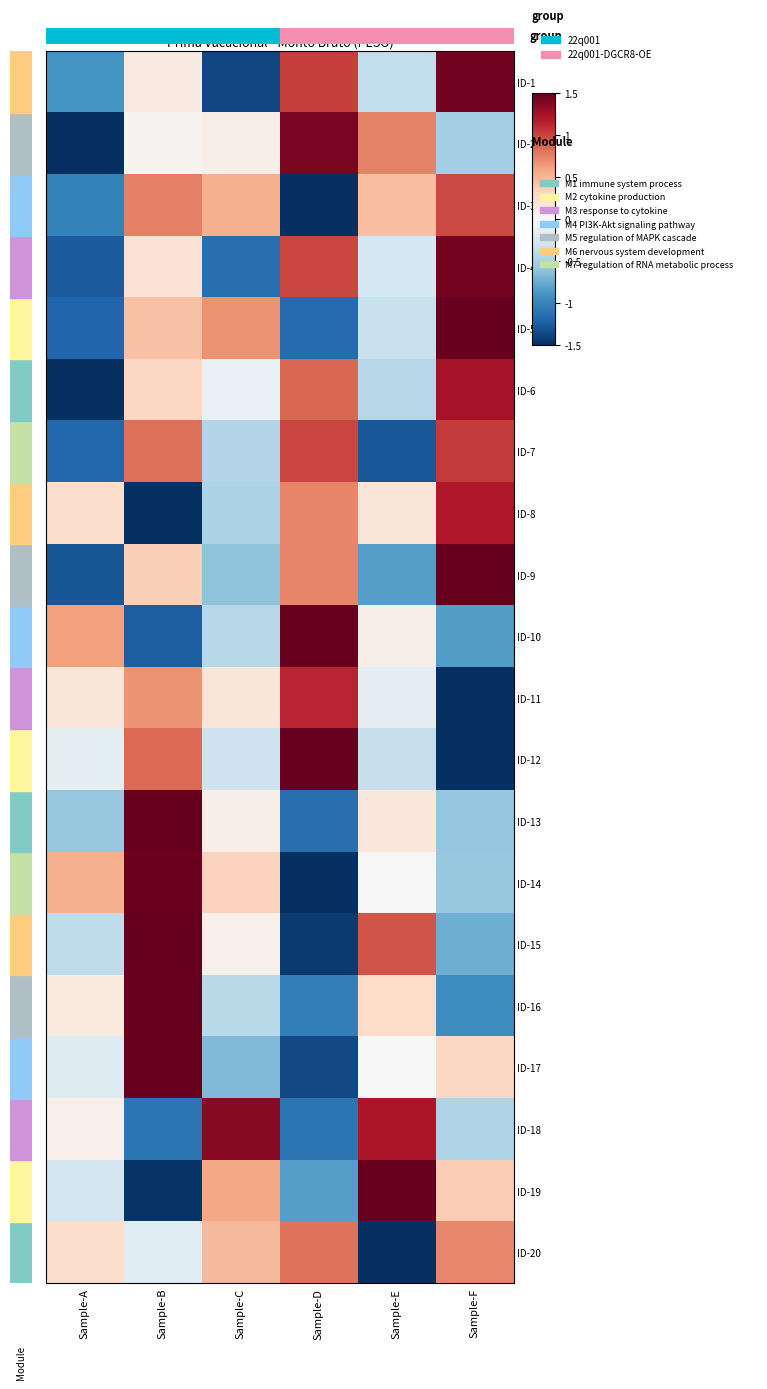

What is the total value across all series at Sample-A?

-9.3